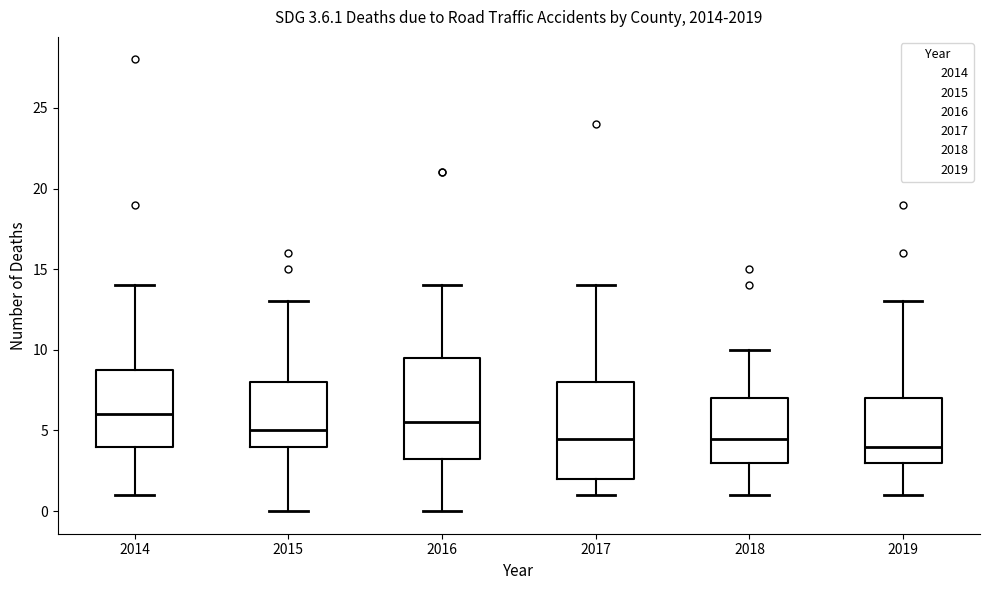

Which box's median line is the lowest?

2019